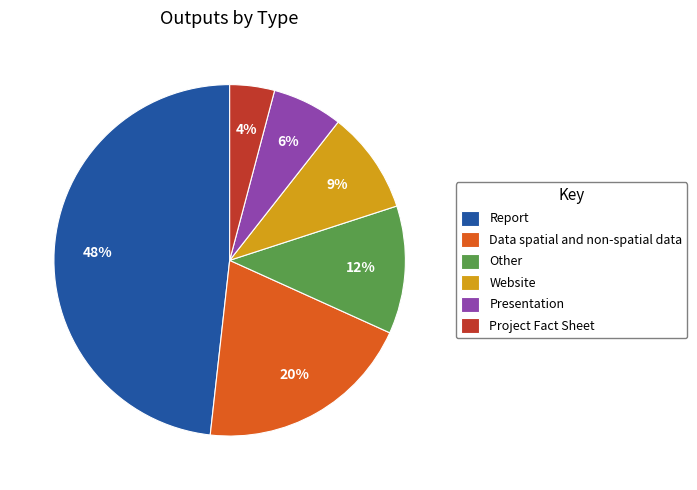

Do Other and Data spatial and non-spatial data together represent more than half of the pie?

No